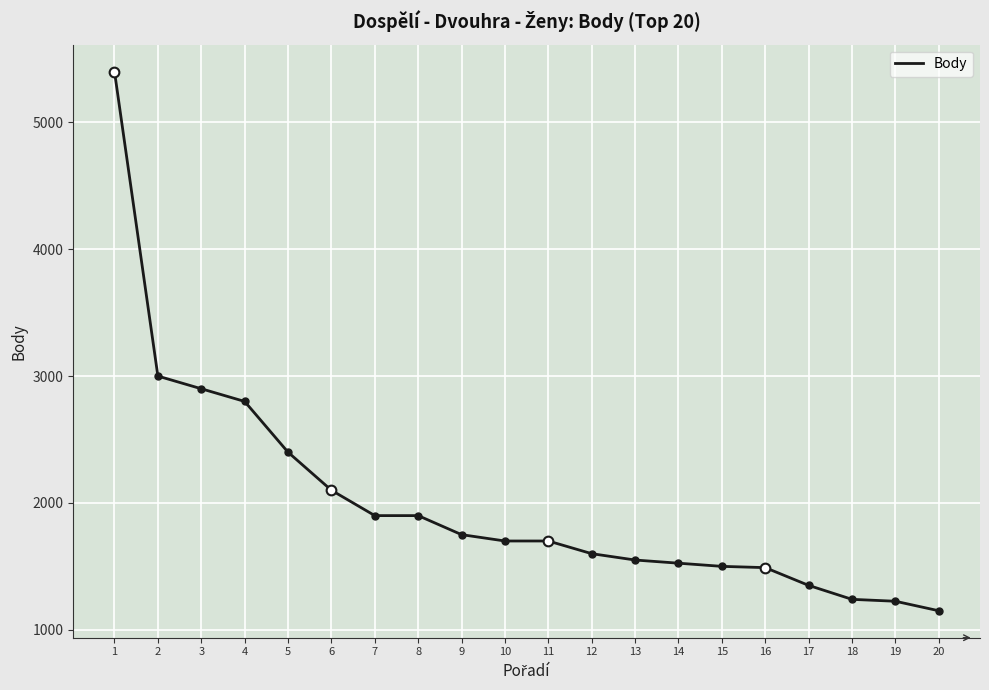

What is the smallest value displayed?

1150